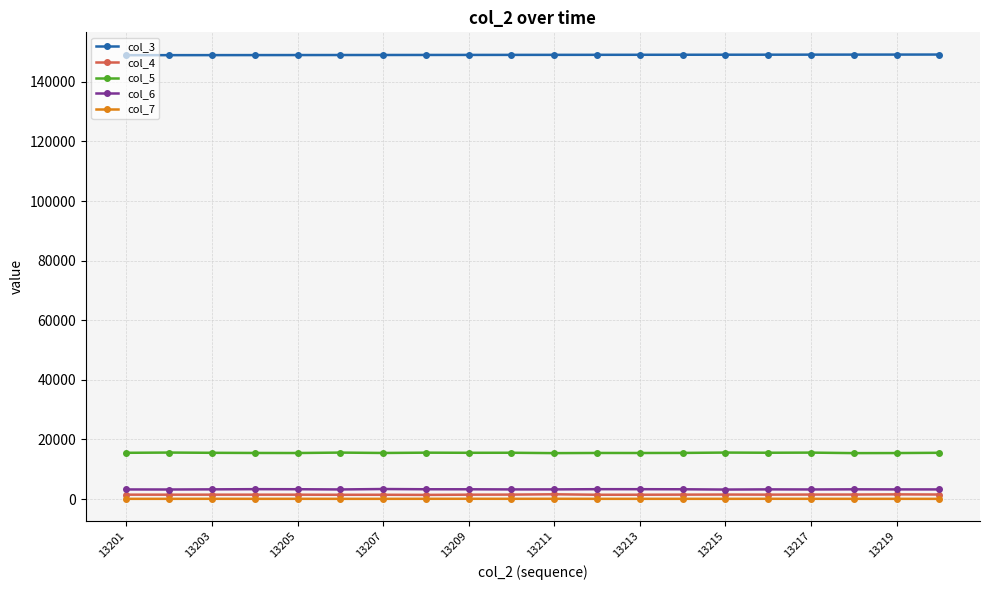

Which series has the largest total across all categories?

col_3